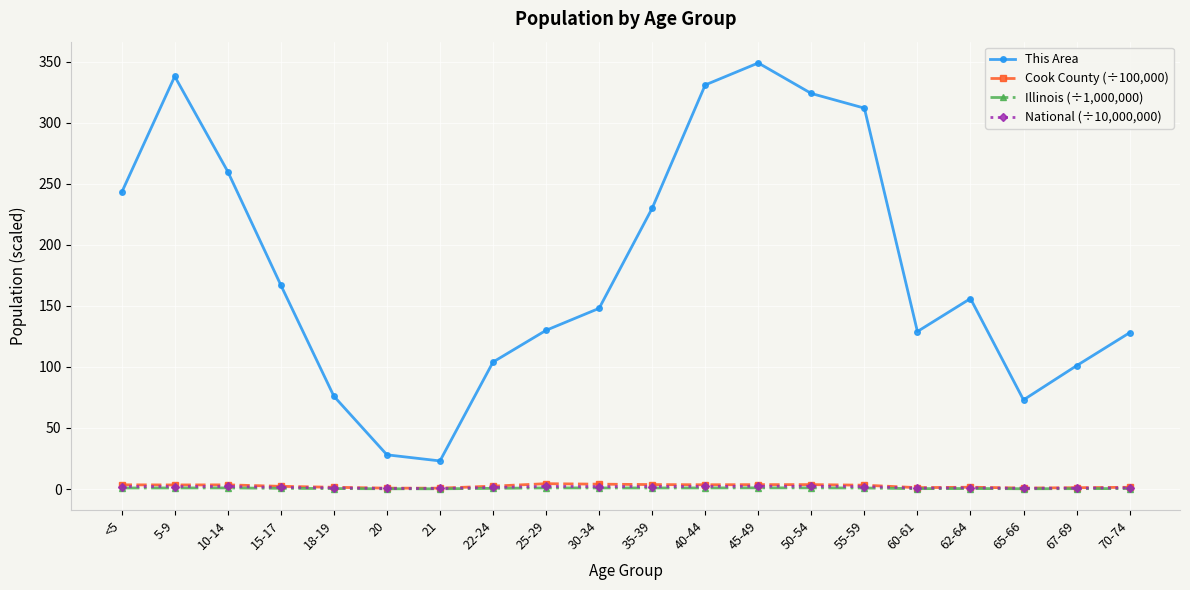

Does the chart display data point markers on the line(s)?

Yes